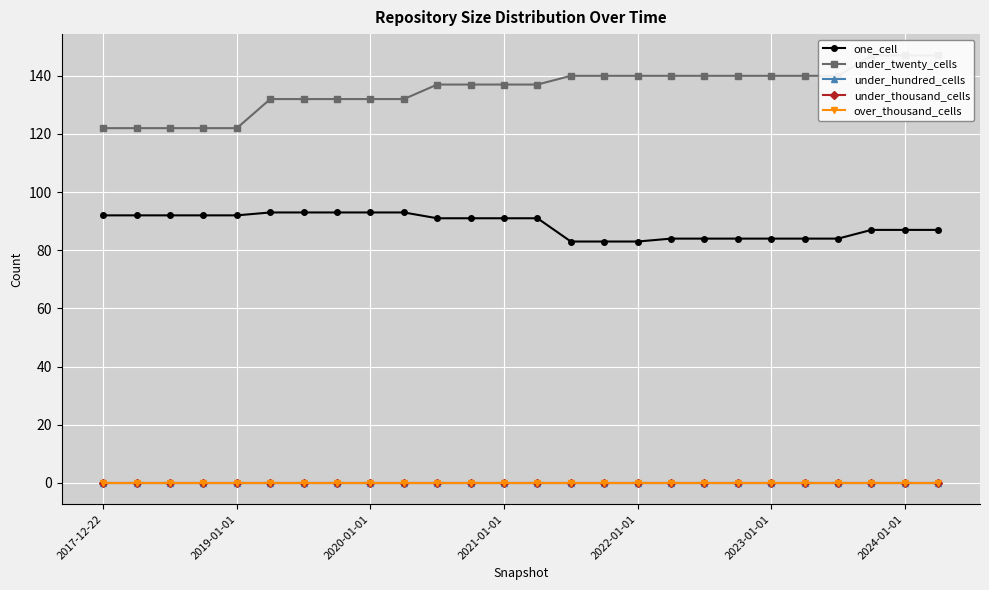

What is the sum of the under_twenty_cells values at 15 and 9?

272